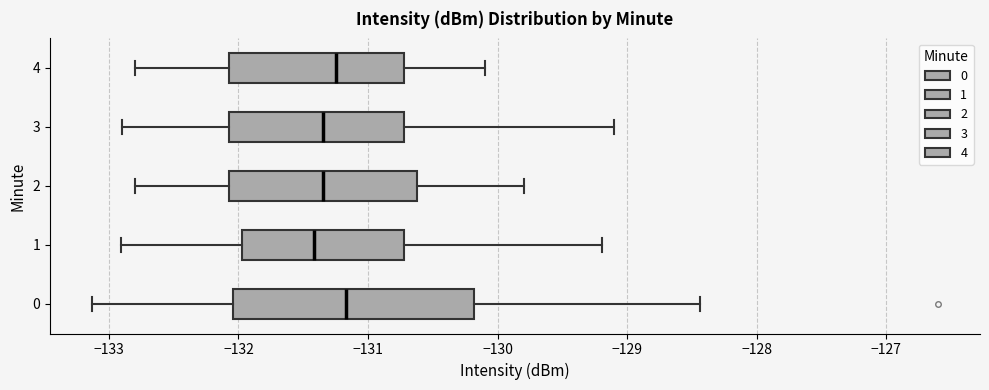

Where does the right whisker of the box at y = 2 end on the x-axis? The values are not printed on the chart, so give them approximately, as read against the axis.

-129.8